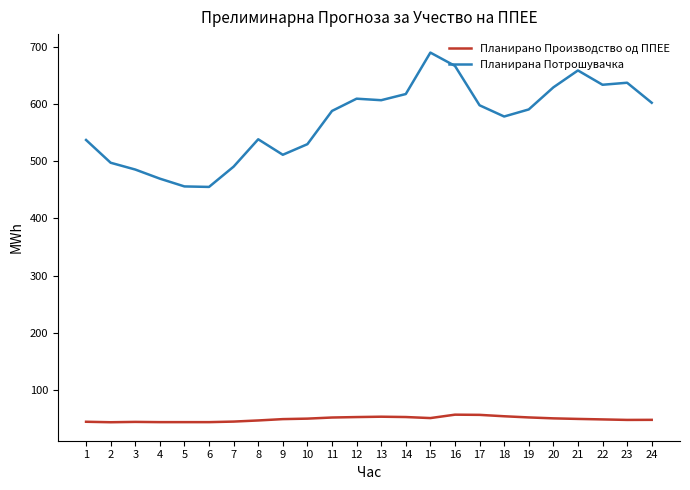

At 7, list the series in order from largest to smallest.

Планирана Потрошувачка, Планирано Производство од ППЕЕ